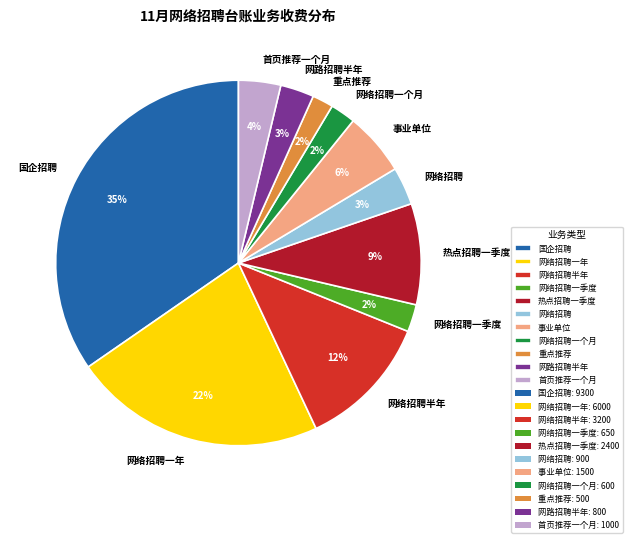

Does any single category account for the majority?

No